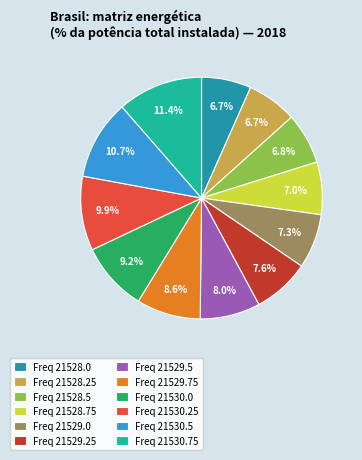

What percentage is NOT represented by Freq 21528.25?

93.3%